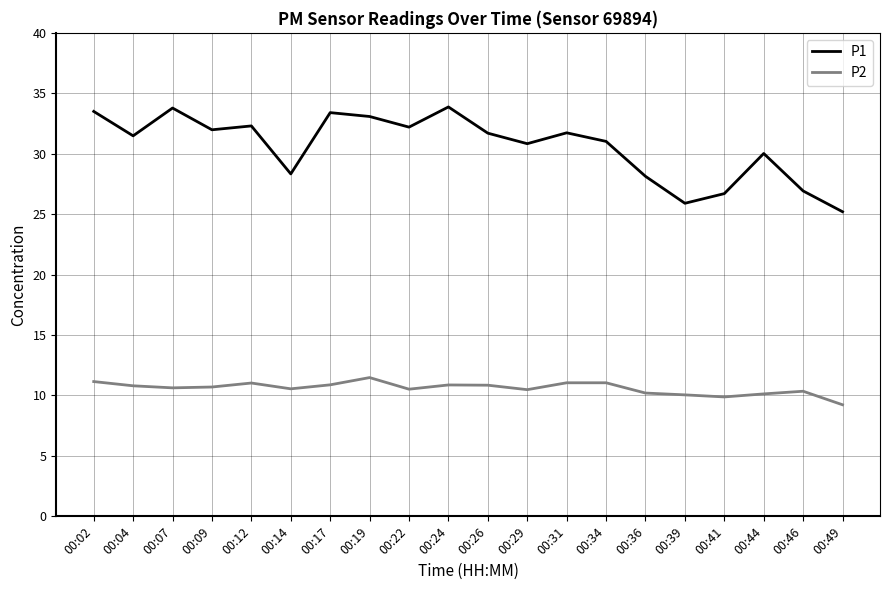

What are all the series names shown in the legend?

P1, P2